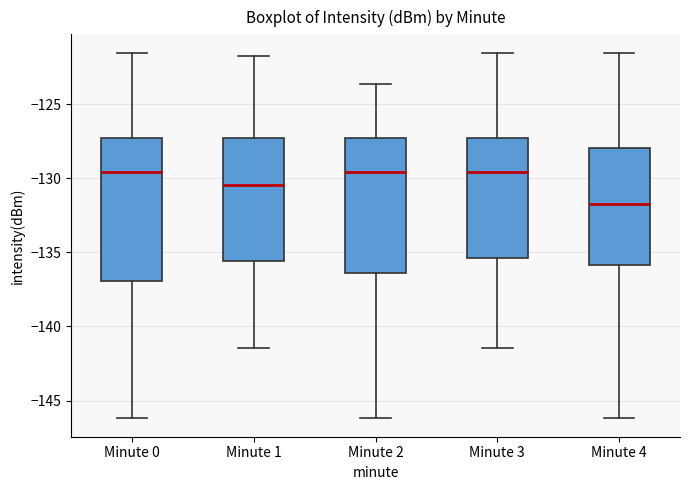

Reading left to right, read every box against the y-axis: the position of its median line, the range the box covers, and the ends of its whiskers. The values are not printed on the chart, so give them approximately, as read against the axis.

Minute 0: median -129.5, box -137.0 to -127.5, whiskers -146.0 to -121.5
Minute 1: median -130.5, box -135.5 to -127.5, whiskers -141.5 to -122.0
Minute 2: median -129.5, box -136.5 to -127.5, whiskers -146.0 to -123.5
Minute 3: median -129.5, box -135.5 to -127.5, whiskers -141.5 to -121.5
Minute 4: median -131.5, box -136.0 to -128.0, whiskers -146.0 to -121.5